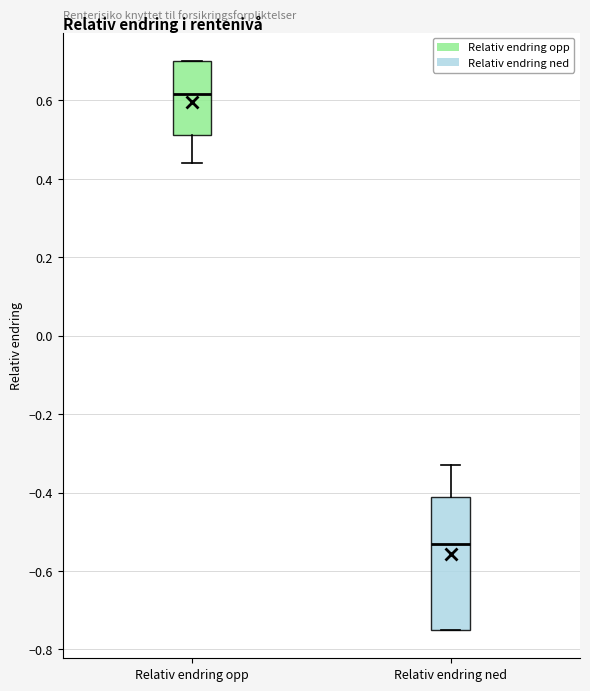

Where does the median line of the box for Relativ endring opp sit on the y-axis? The values are not printed on the chart, so give them approximately, as read against the axis.

0.62